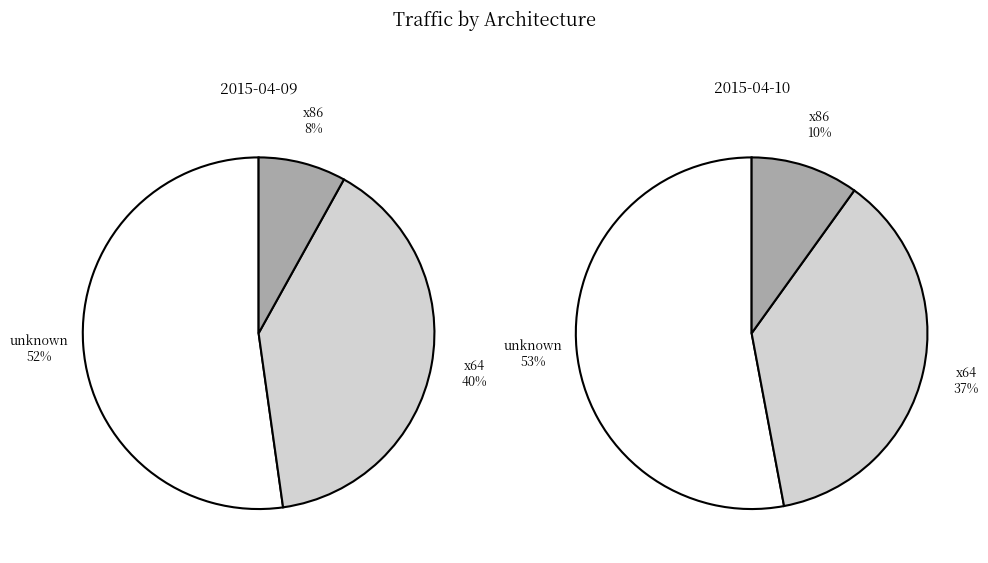

Does any single category account for the majority?

Yes